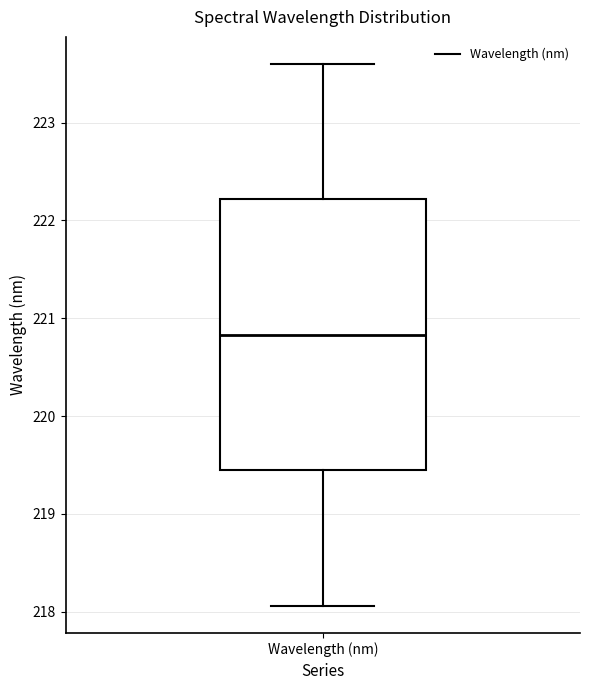

Read this box plot against the y-axis: the position of the median line, the range covered by the box, and the ends of both whiskers. The values are not printed on the chart, so give them approximately, as read against the axis.

median 220.8, box 219.4 to 222.2, whiskers 218.1 to 223.6